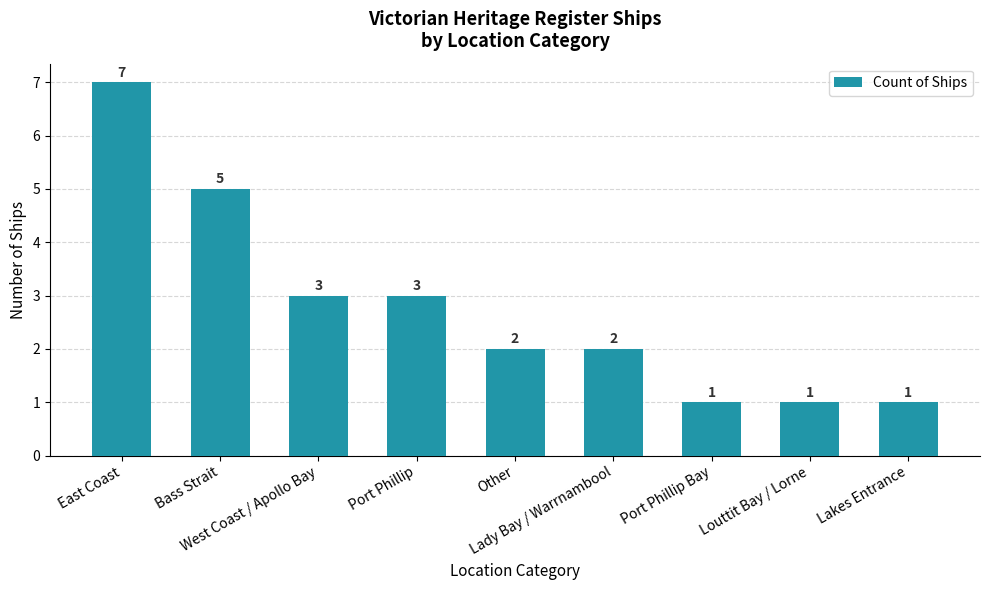

Count the number of categories in the chart.

9